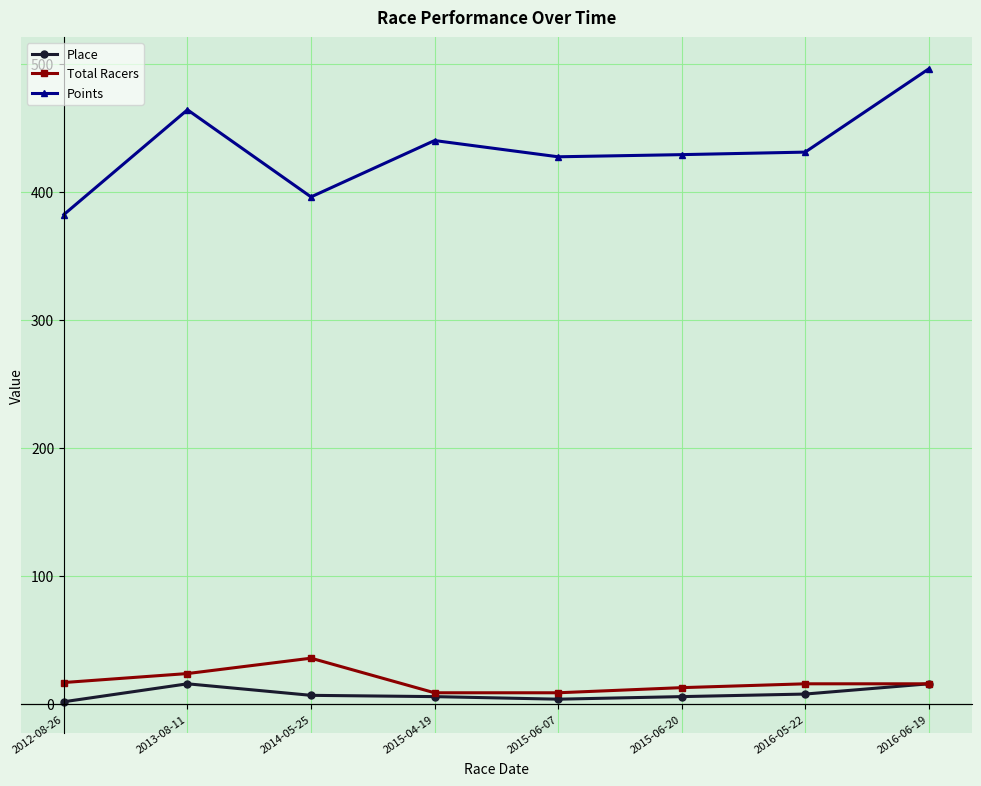

What is the sum of the Points values at 2016-05-22 and 2014-05-25?

827.0